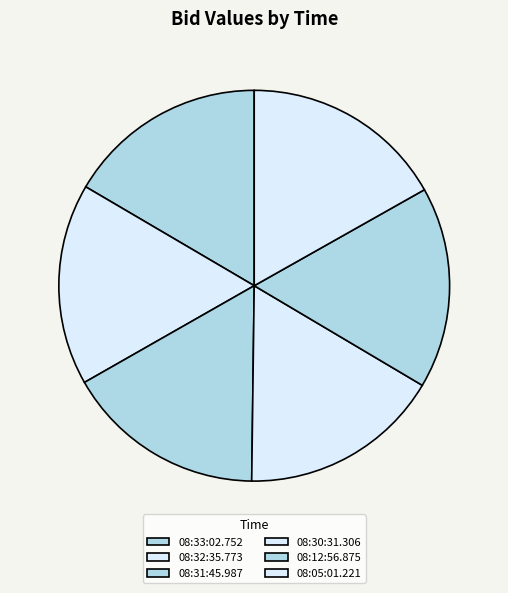

The 08:31:45.987 slice represents 6% of the pie. True or false?

False